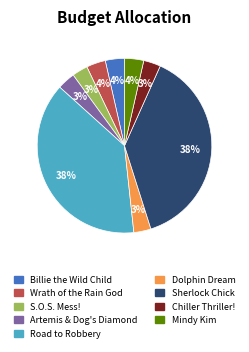

Is there any slice that represents more than half of the pie?

No